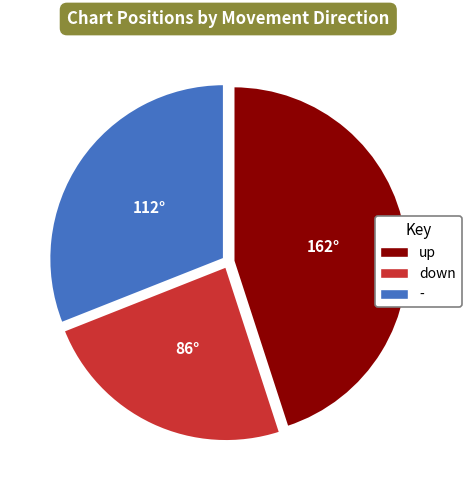

Which category has the smallest portion of the pie?

down